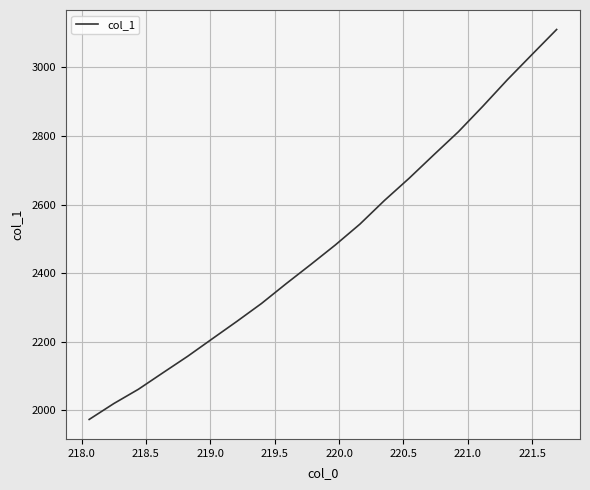

How many lines are shown in the chart?

1